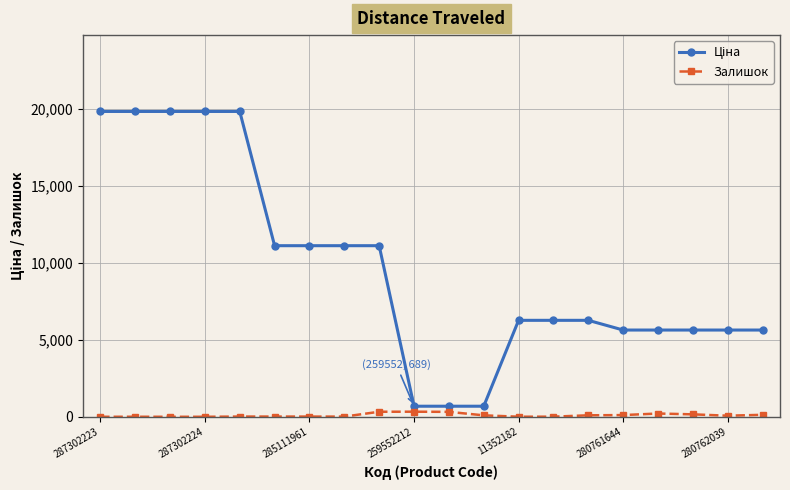

How many lines are shown in the chart?

2